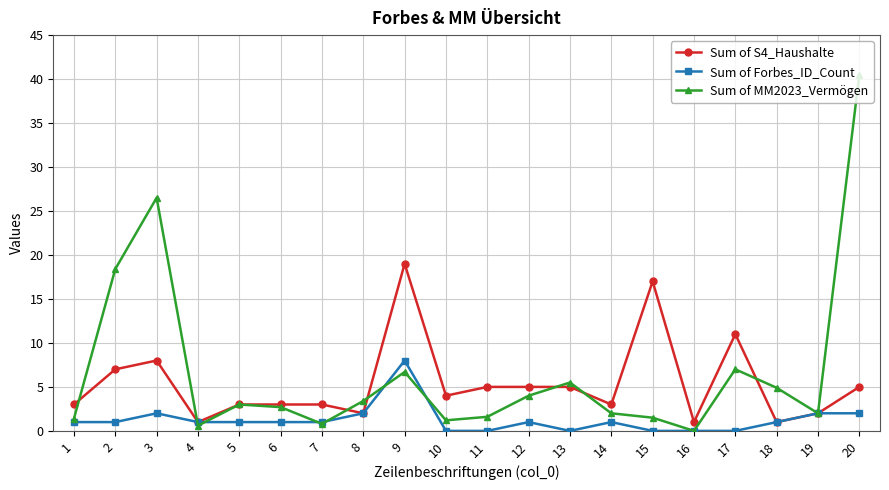

True or false: Sum of MM2023_Vermögen has a value of 0.6 at 4.

True